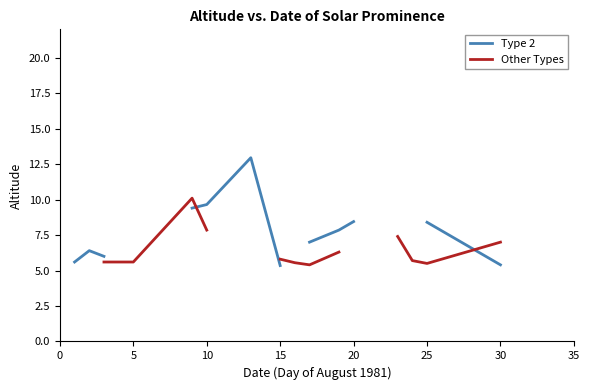

At 25, list the series in order from smallest to largest.

Other Types, Type 2